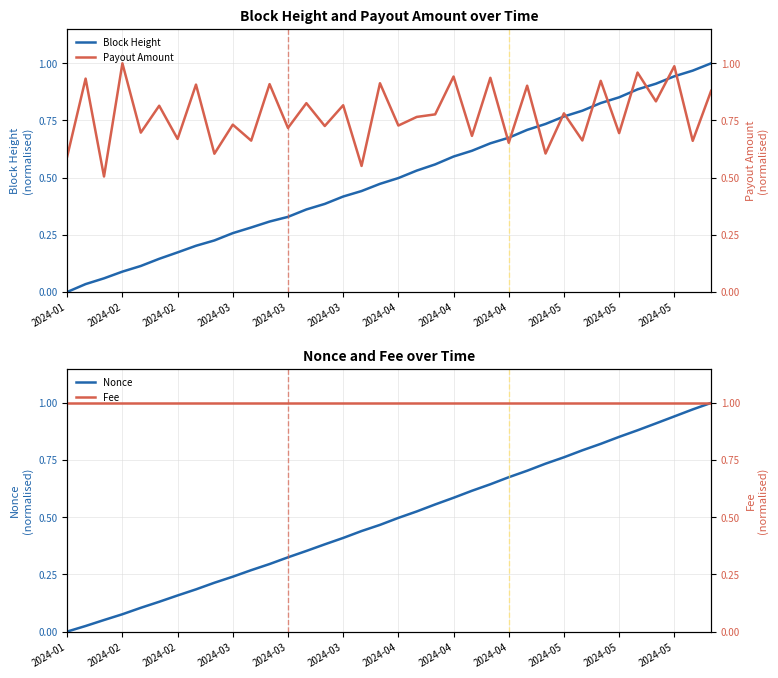

Count the number of categories in the chart.

36